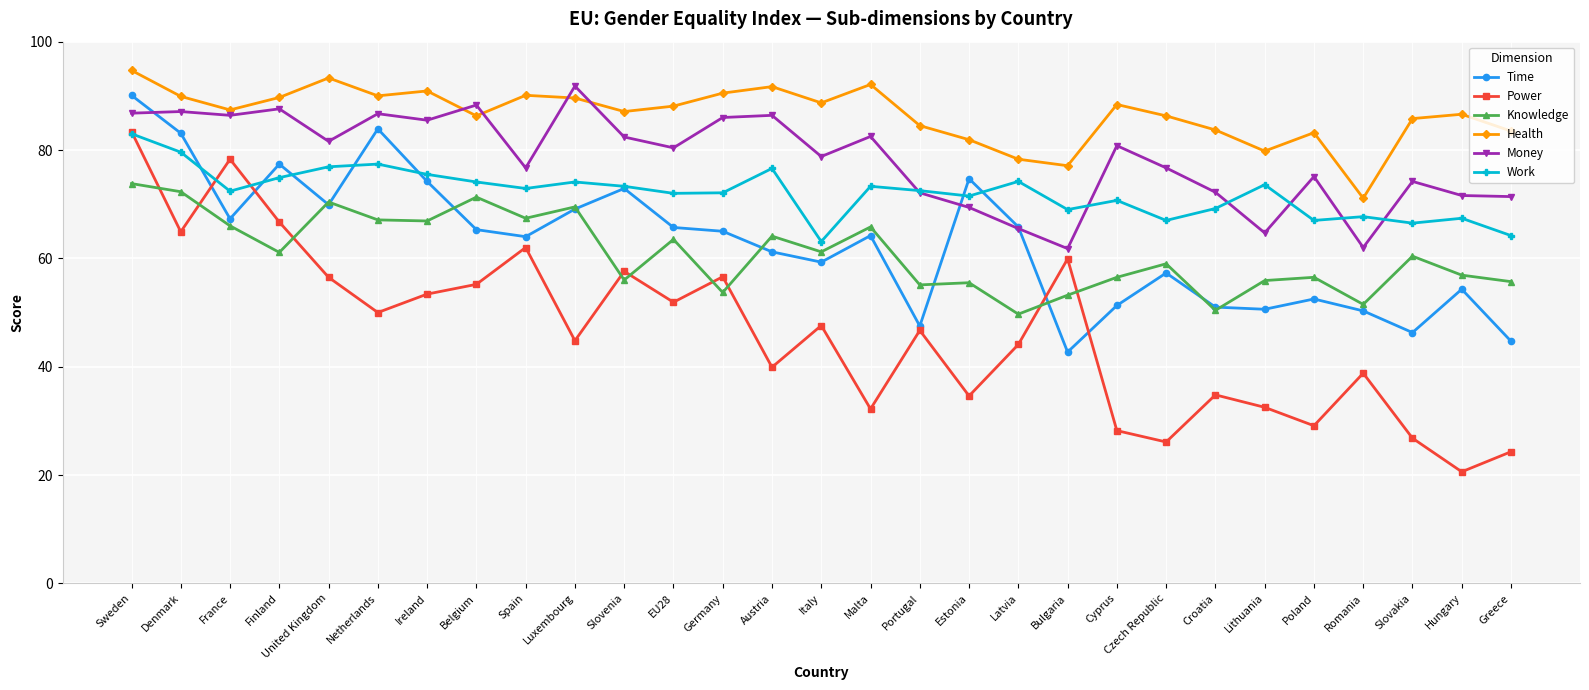

At which category is the sum across all series the highest?

Sweden